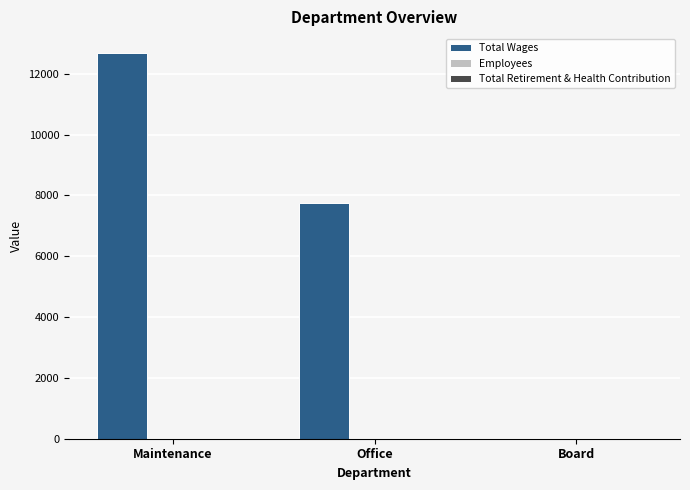

Between Office and Board, which series saw the biggest shift?

Total Wages